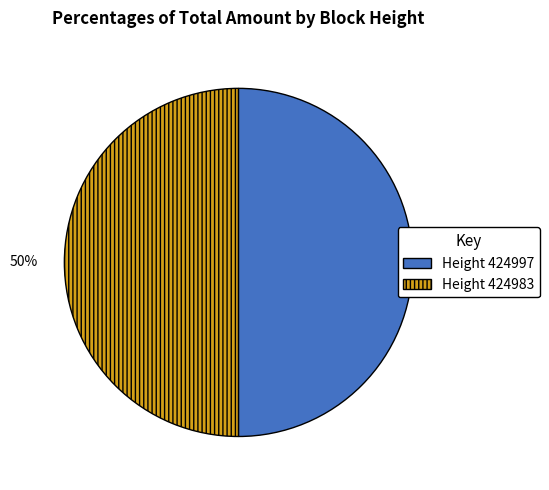

To the nearest percent, what is the average slice percentage?

50%